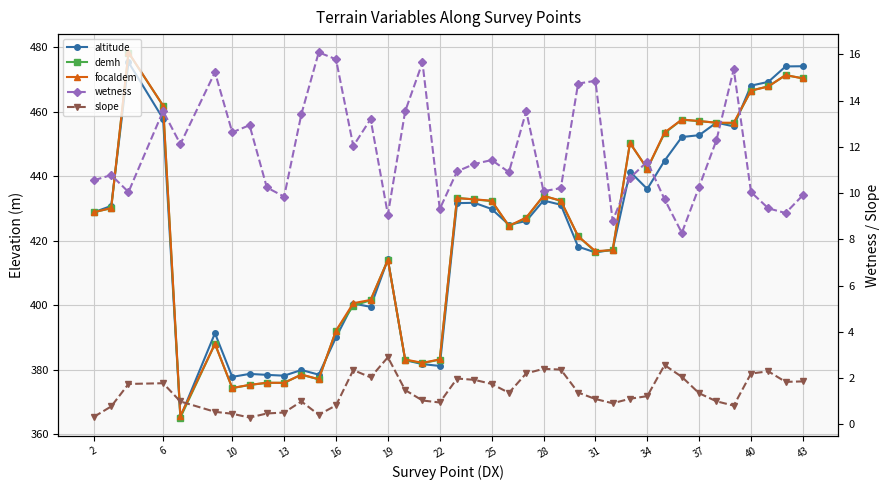

Reading left to right, extract all data points from this chart.

altitude: 428.8	430.8	475.4	457.8	365.2	391.3	377.7	378.7	378.4	378.1	379.9	378.4	390.0	400.5	399.5	414.2	382.9	381.7	381.1	431.6	431.7	429.8	424.9	426.1	432.5	431.1	418.1	416.3	417.2	441.4	436.0	444.8	452.2	452.7	456.6	455.5	468.1	469.3	474.1	474.1
demh: 428.8	430.1	478.3	461.9	365.1	387.9	374.2	375.2	375.9	375.9	378.4	377.0	392.0	399.8	401.5	414.1	383.0	382.0	383.1	433.3	432.8	432.3	424.5	427.0	433.9	432.4	421.4	416.6	417.1	450.3	442.3	453.4	457.5	457.1	456.6	456.4	466.6	467.9	471.3	470.4
focaldem: 428.8	430.1	478.4	461.9	365.6	388.0	374.3	375.3	375.9	375.9	378.4	377.0	392.1	400.6	401.6	414.0	383.1	382.1	383.1	433.2	432.8	432.4	424.6	427.2	433.9	432.4	421.4	416.8	417.0	450.3	442.4	453.6	457.6	457.1	456.6	456.6	466.6	467.8	471.4	470.3
wetness: 10.6	10.8	10.0	13.5	12.1	15.2	12.6	12.9	10.2	9.8	13.4	16.1	15.8	12.0	13.2	9.1	13.5	15.7	9.3	10.9	11.3	11.4	10.9	13.5	10.1	10.2	14.7	14.9	8.8	10.7	11.4	9.7	8.3	10.3	12.3	15.4	10.0	9.3	9.1	9.9
slope: 0.3	0.8	1.7	1.8	1.0	0.5	0.5	0.3	0.5	0.5	1.0	0.4	0.8	2.3	2.0	2.9	1.5	1.0	0.9	2.0	1.9	1.7	1.4	2.2	2.4	2.4	1.4	1.1	0.9	1.1	1.2	2.6	2.0	1.3	1.0	0.8	2.2	2.3	1.8	1.9